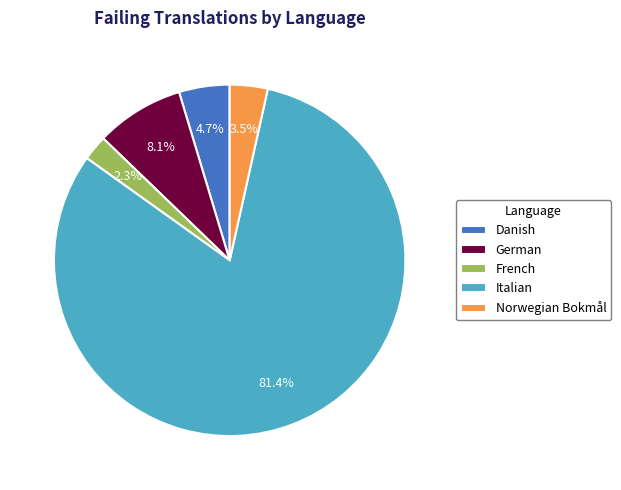

Rank the categories by value from lowest to highest.

French, Norwegian Bokmål, Danish, German, Italian